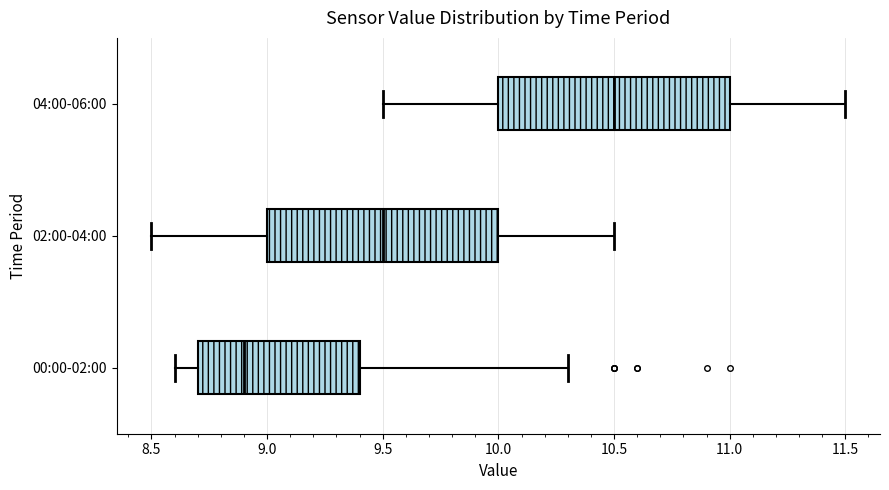

Which box's median line is the furthest to the left?

00:00-02:00